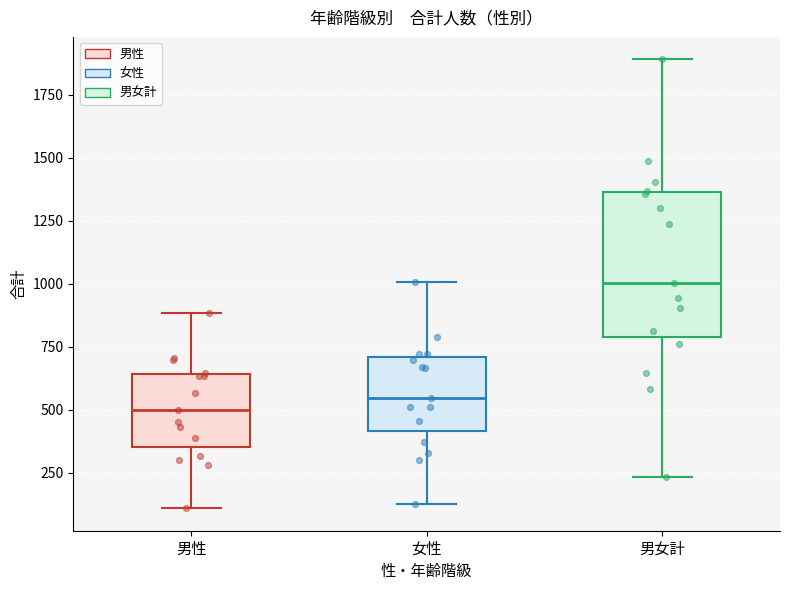

Which box is the tallest, from its lower edge to its upper edge?

男女計